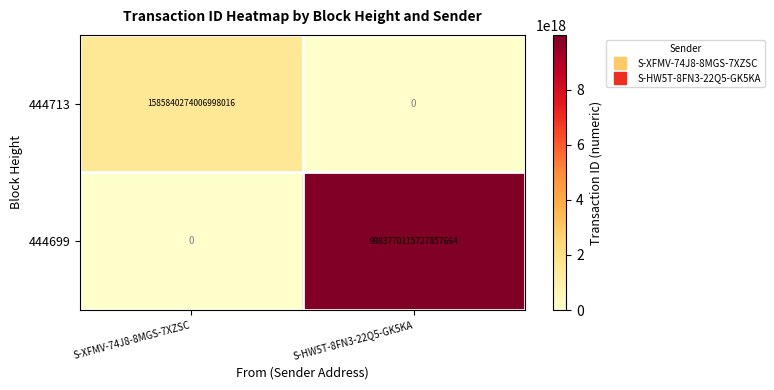

How many series are shown in this chart?

2